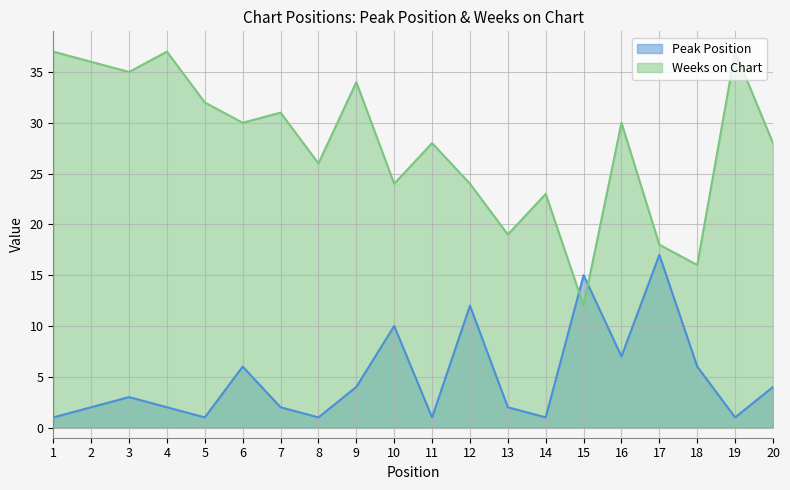

At how many categories does at least one series exceed 5?

20